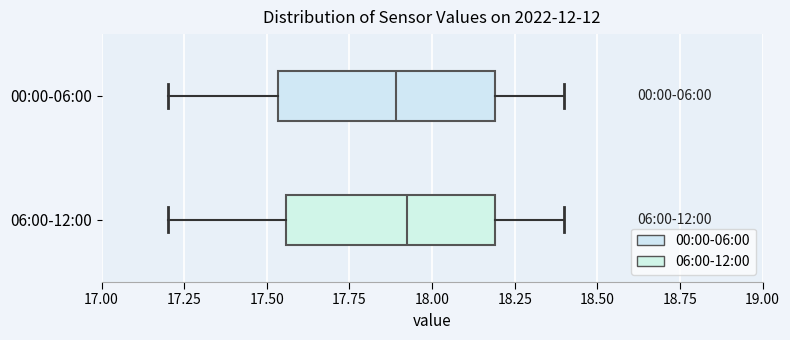

Reading bottom to top, transcribe this box plot: for each box, give where its median line is, the range the box spans, and where its two whiskers end, as read against the x-axis. The values are not printed on the chart, so give them approximately, as read against the axis.

06:00-12:00: median 17.95, box 17.55 to 18.20, whiskers 17.20 to 18.40
00:00-06:00: median 17.90, box 17.55 to 18.20, whiskers 17.20 to 18.40